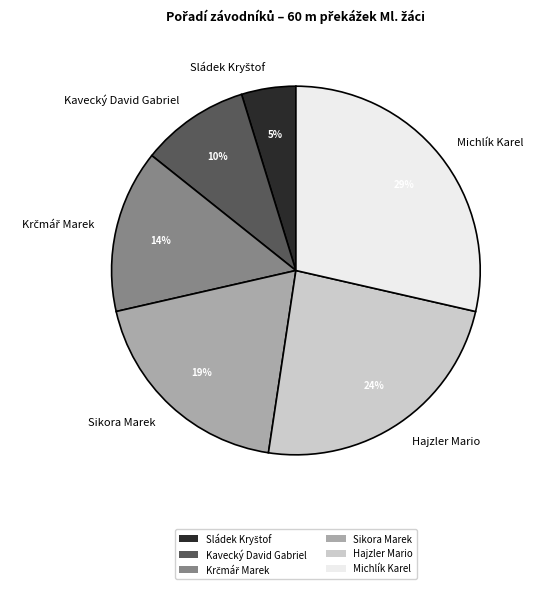

Is there a majority slice in this chart?

No